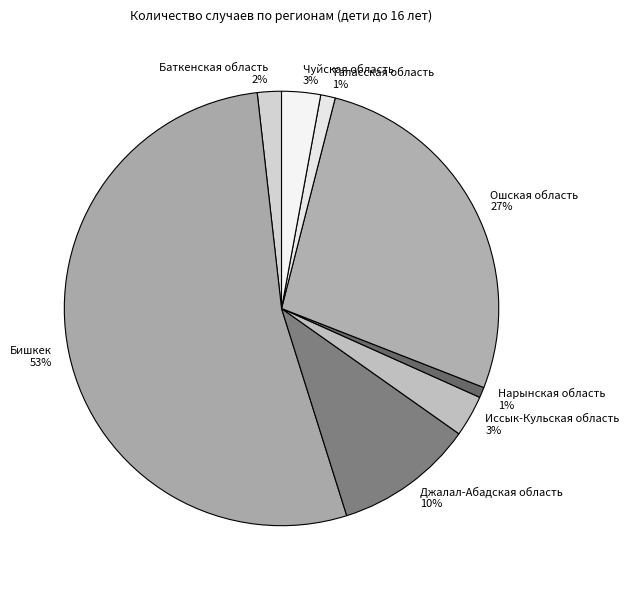

Which category has the biggest portion of the pie?

Бишкек